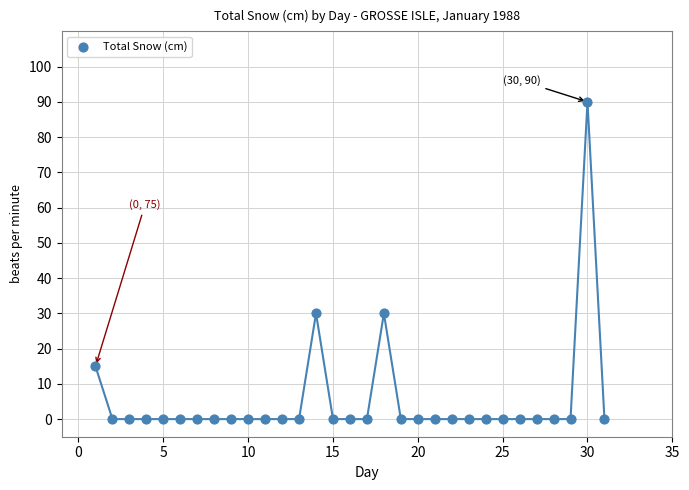

What is the range of Y values (max minus min)?

90